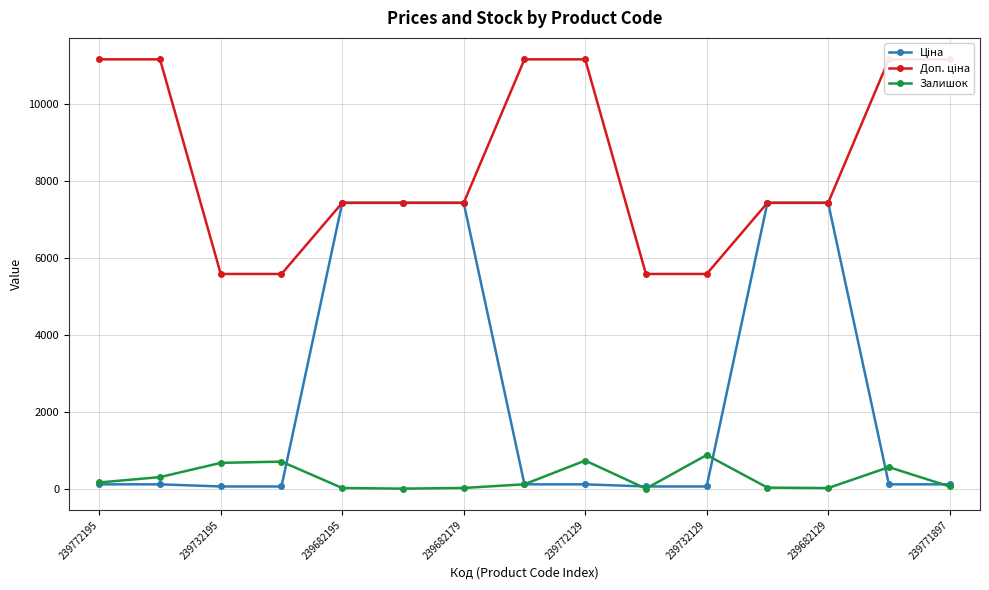

Which series has the widest spread of values?

Ціна